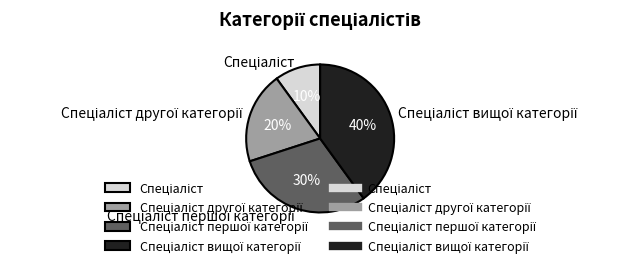

To the nearest percent, what is the difference between the largest and smallest slice percentages?

30%